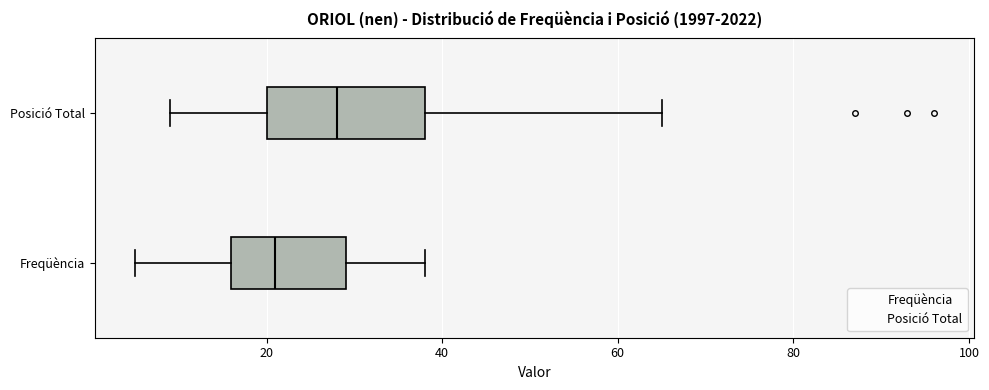

Where does the median line of the box for Posició Total sit on the x-axis? The values are not printed on the chart, so give them approximately, as read against the axis.

28